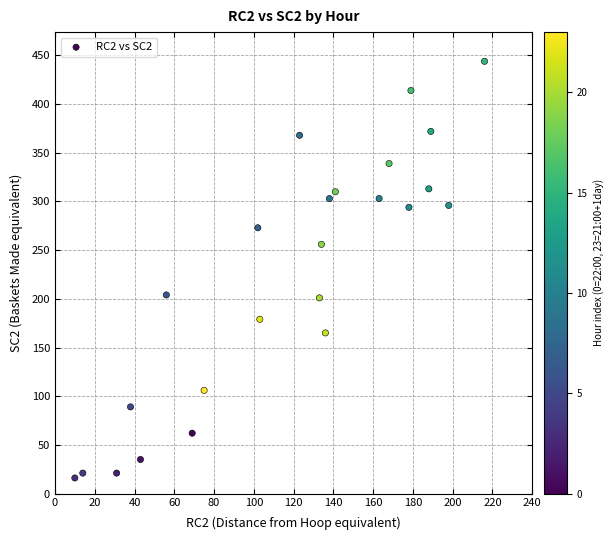

What is the range of Y values (max minus min)?

428